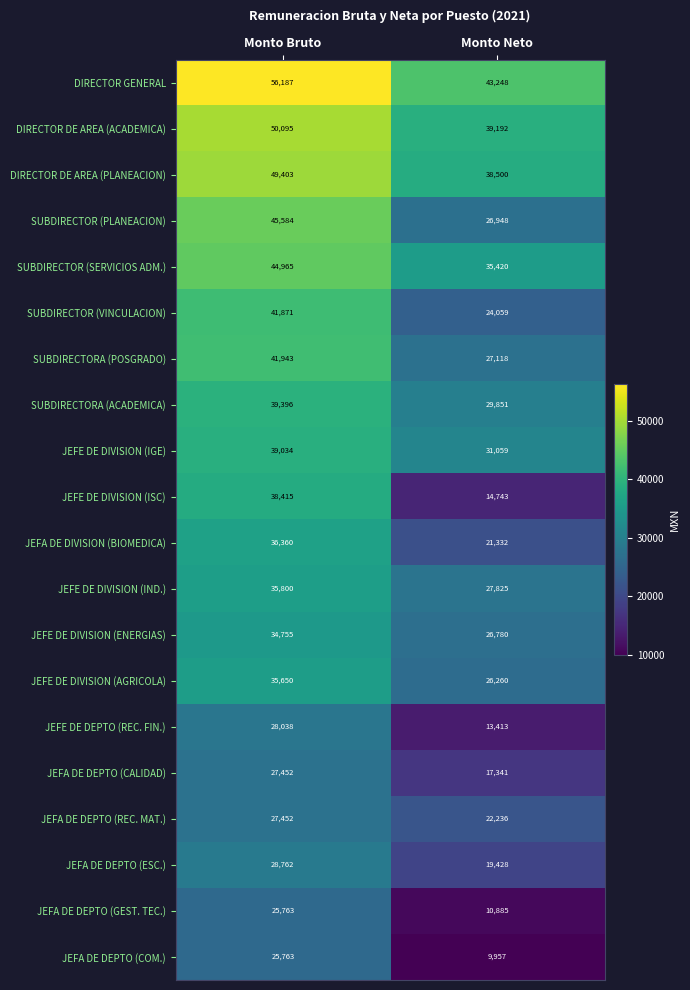

Which series has the largest total across all categories?

DIRECTOR GENERAL